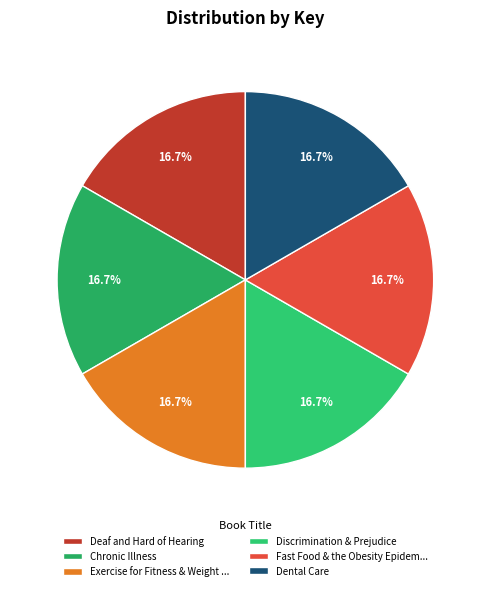

To the nearest percent, what portion does Chronic Illness represent?

17%